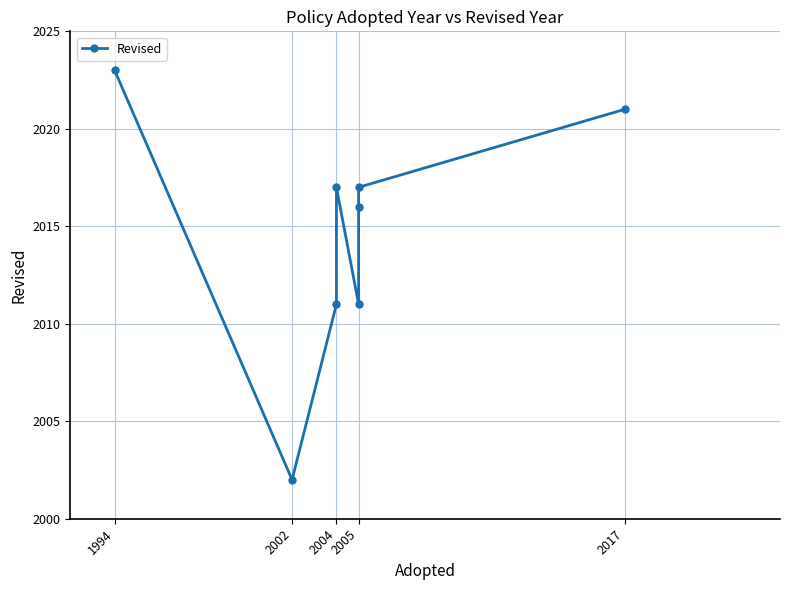

What is the difference between the values at 2005 and 2004?

6